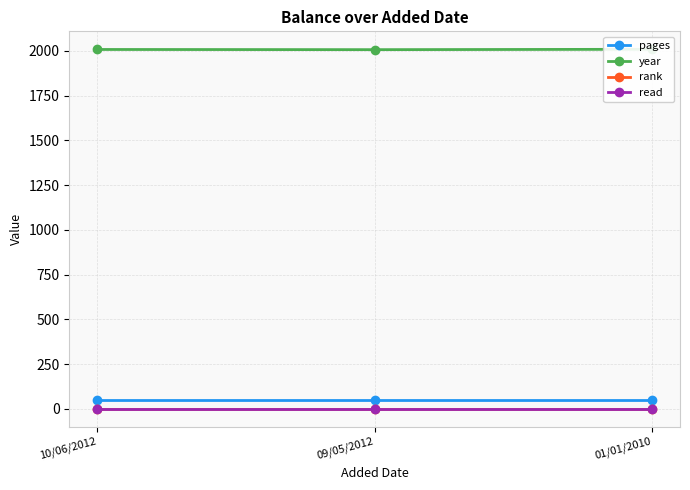

What is the value of the year point at the 1st from the left?

2008